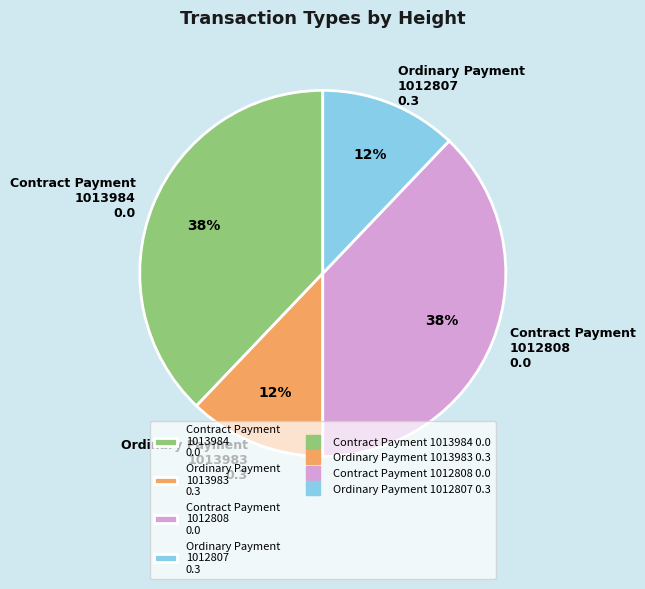

To the nearest percent, what is the average slice percentage?

25%